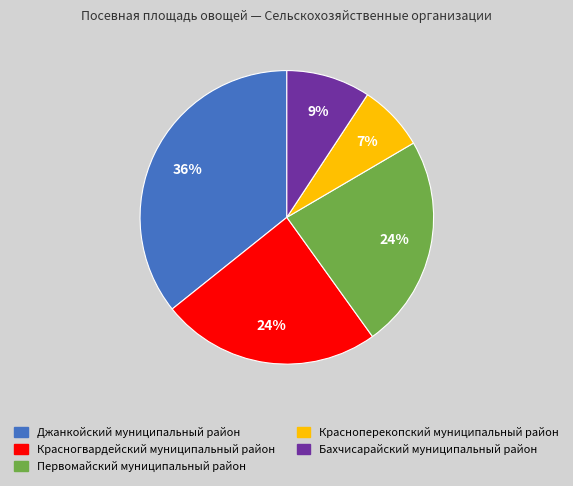

Is there a majority slice in this chart?

No